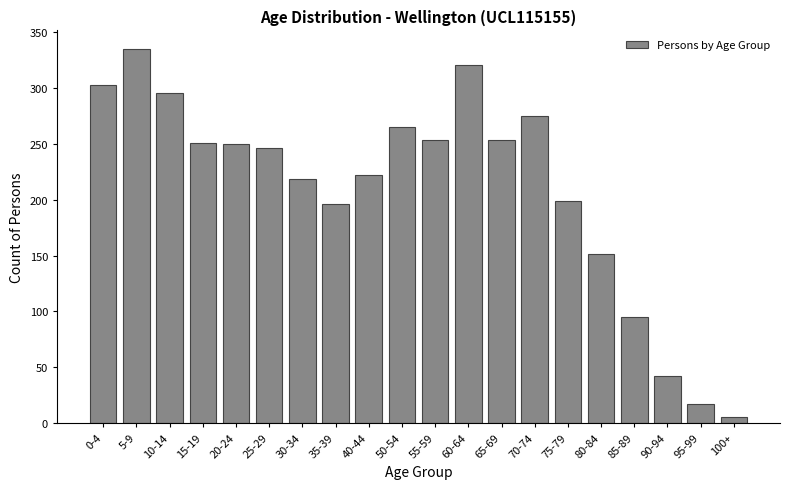

What is the maximum value shown in the chart?

335